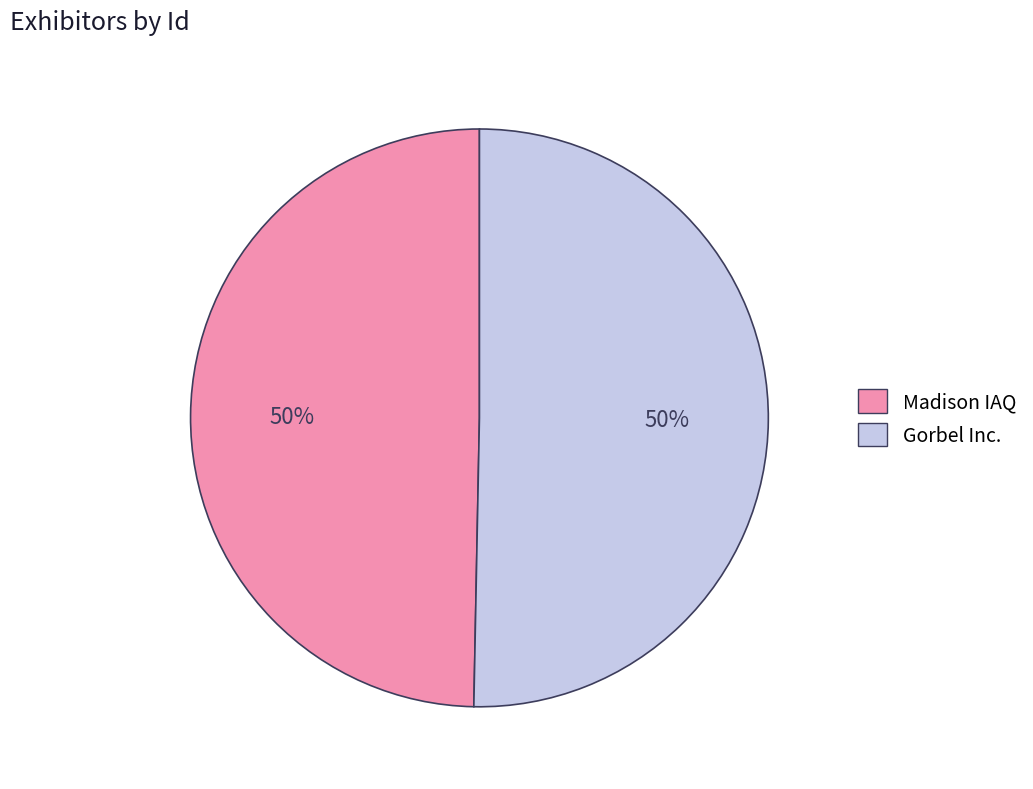

To the nearest percent, what portion does Gorbel Inc. represent?

50%